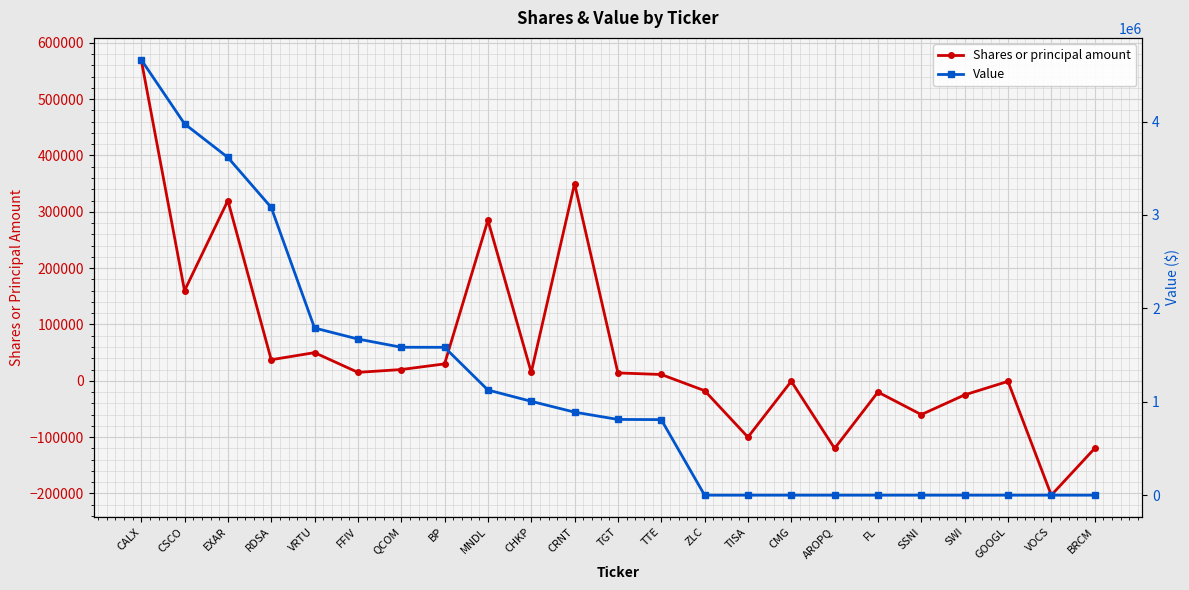

Which series has the largest total across all categories?

Value